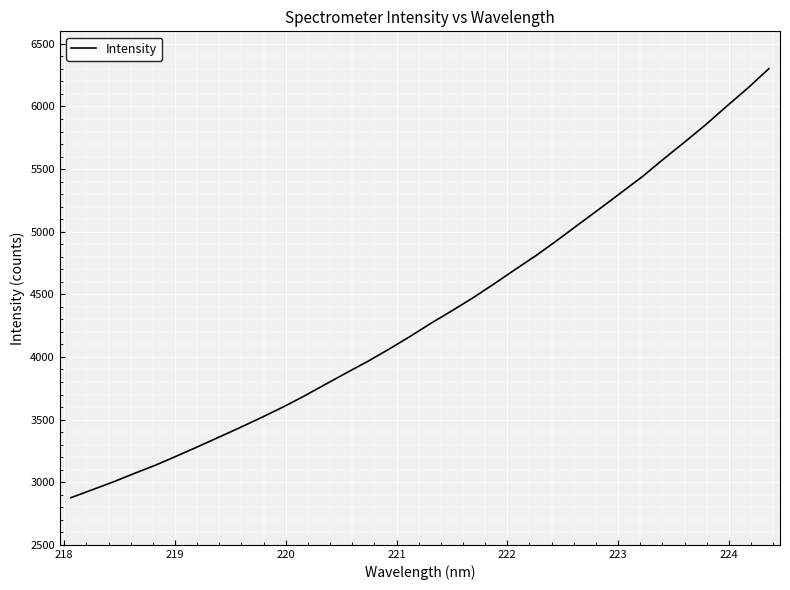

What is the minimum value shown in the chart?

2876.4